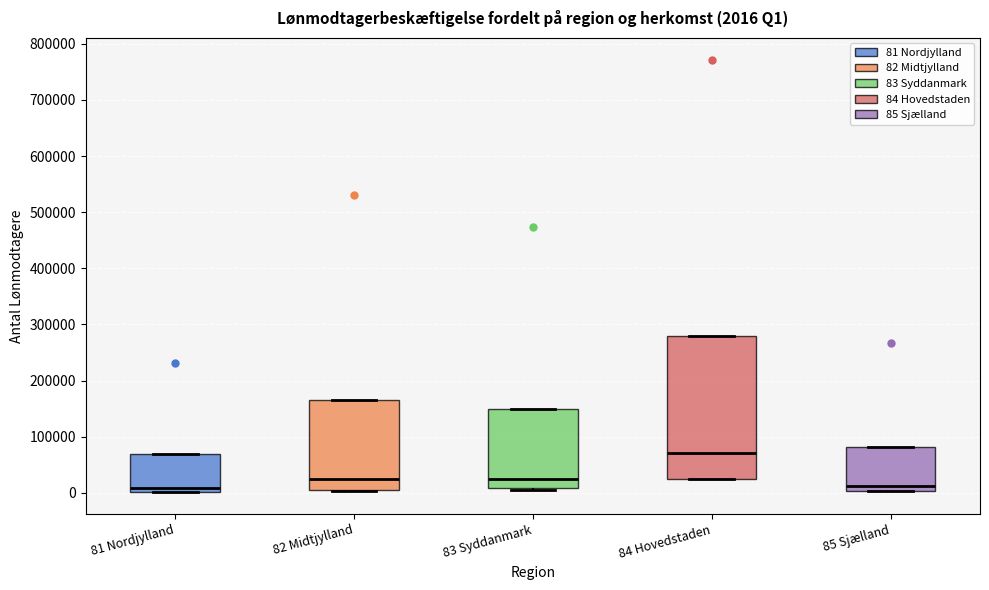

Which box's median line is the highest?

84 Hovedstaden